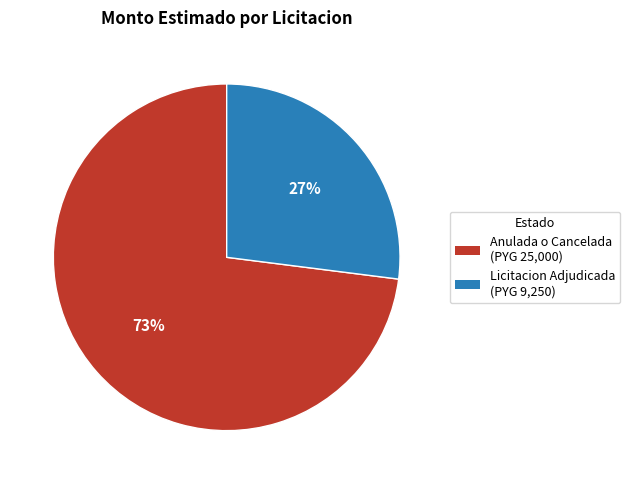

To the nearest percent, what is the difference between the largest and smallest slice percentages?

46%